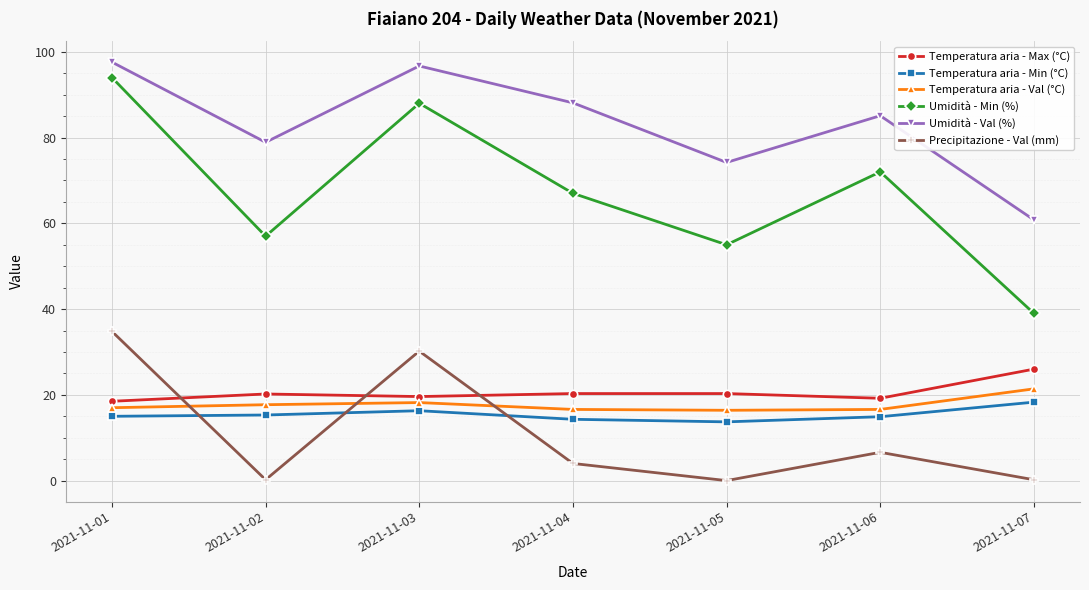

True or false: Umidità - Min (%) and Precipitazione - Val (mm) intersect in this chart.

False